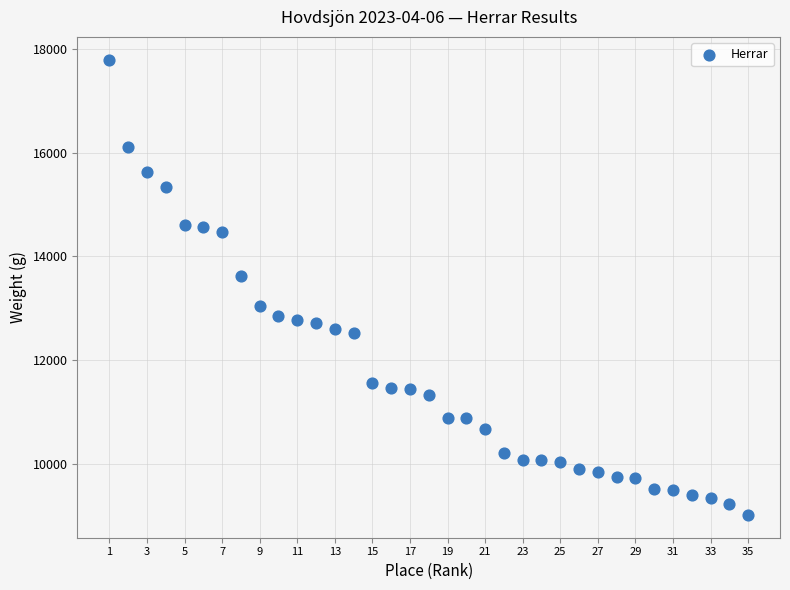

What Y value in the scatter plot is closest to 13405?

13622